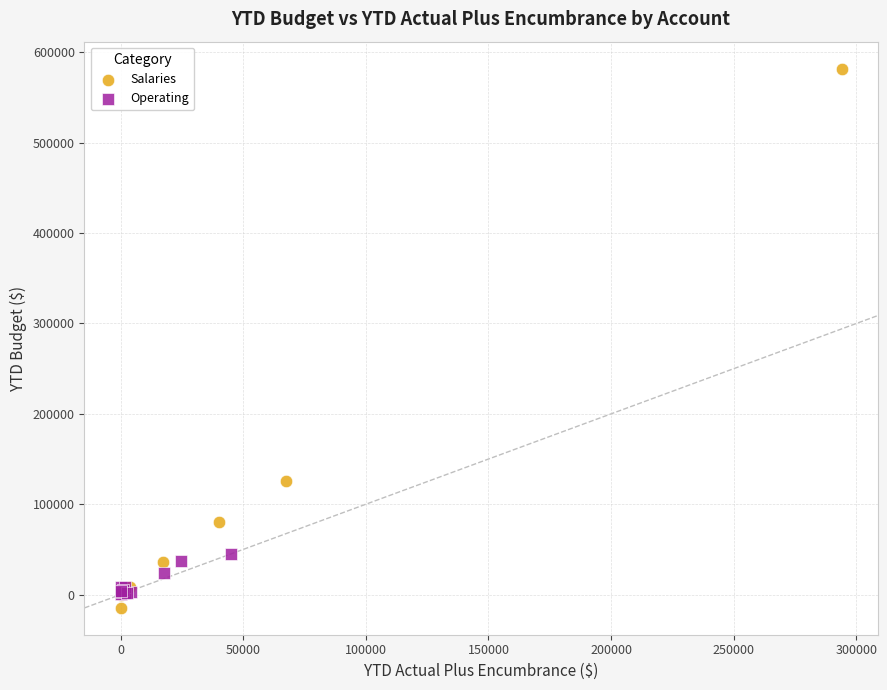

What are all the series names shown in the legend?

Salaries, Operating